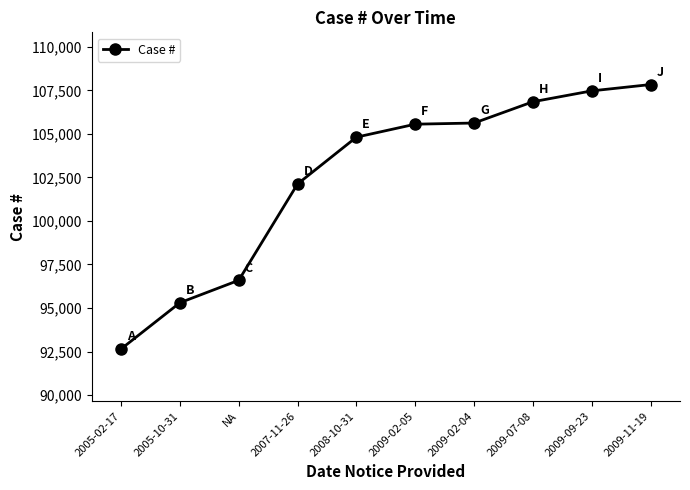

What is the change in value from 2007-11-26 to 2009-02-05?

+3434